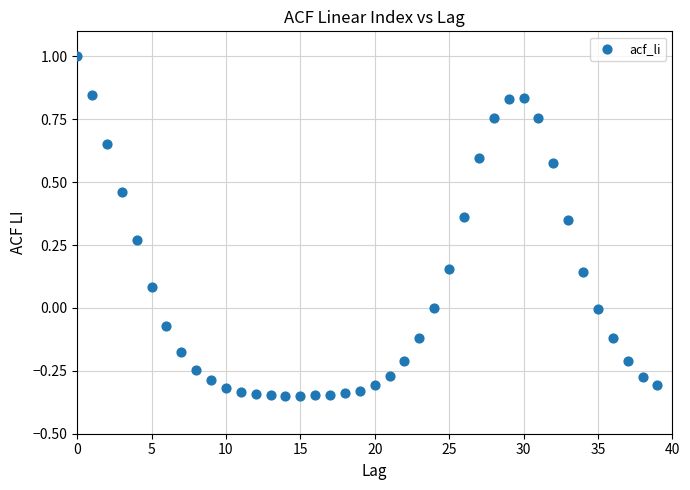

How many points are shown in the scatter plot?

40